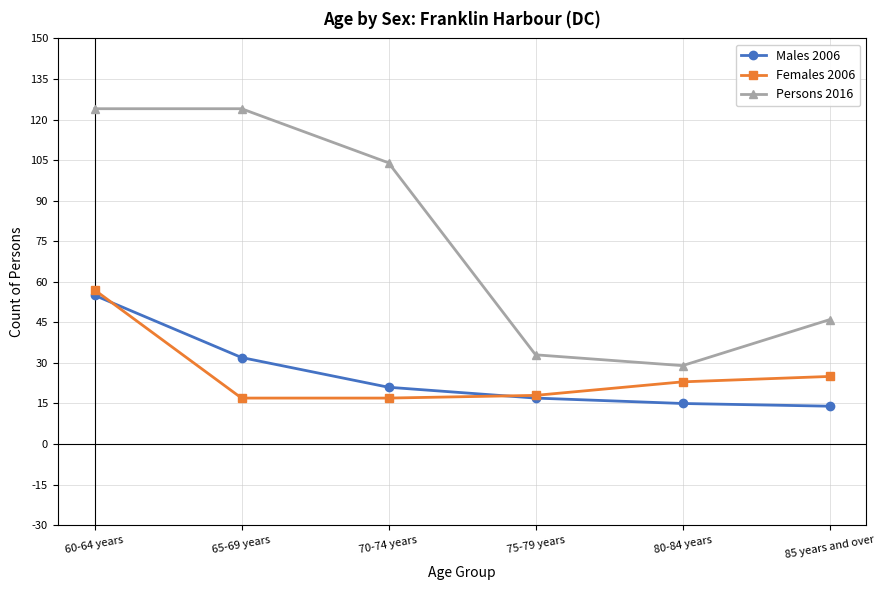

What is the spread (max minus min) of values at 60-64 years?

69